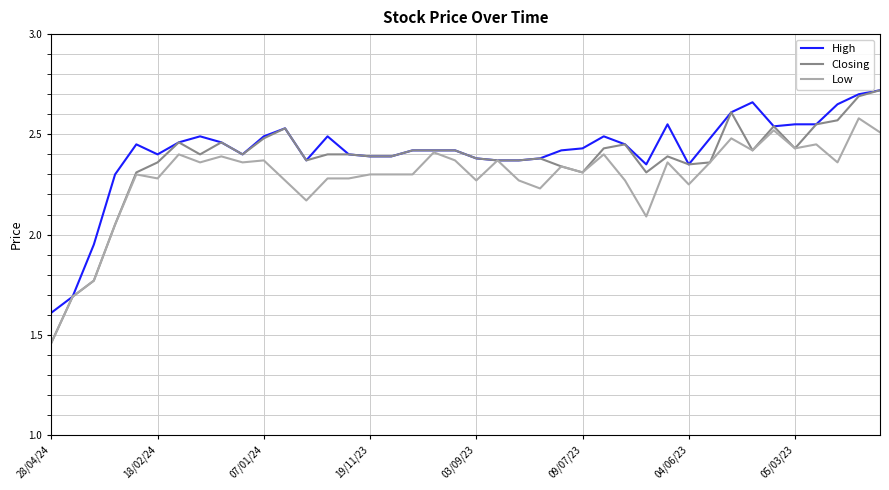

What are all the series names shown in the legend?

High, Closing, Low